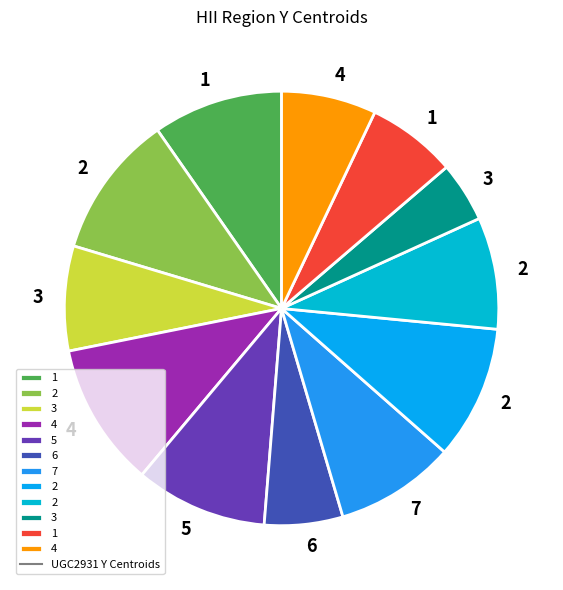

Count the number of slices in the pie.

12